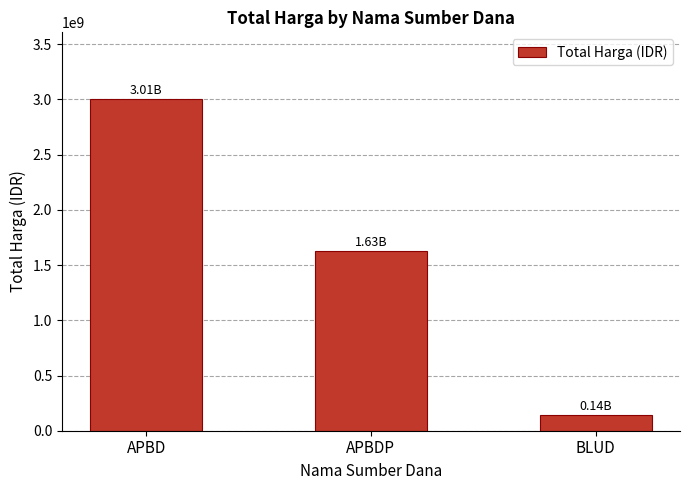

How many values are below 1626970150?

1